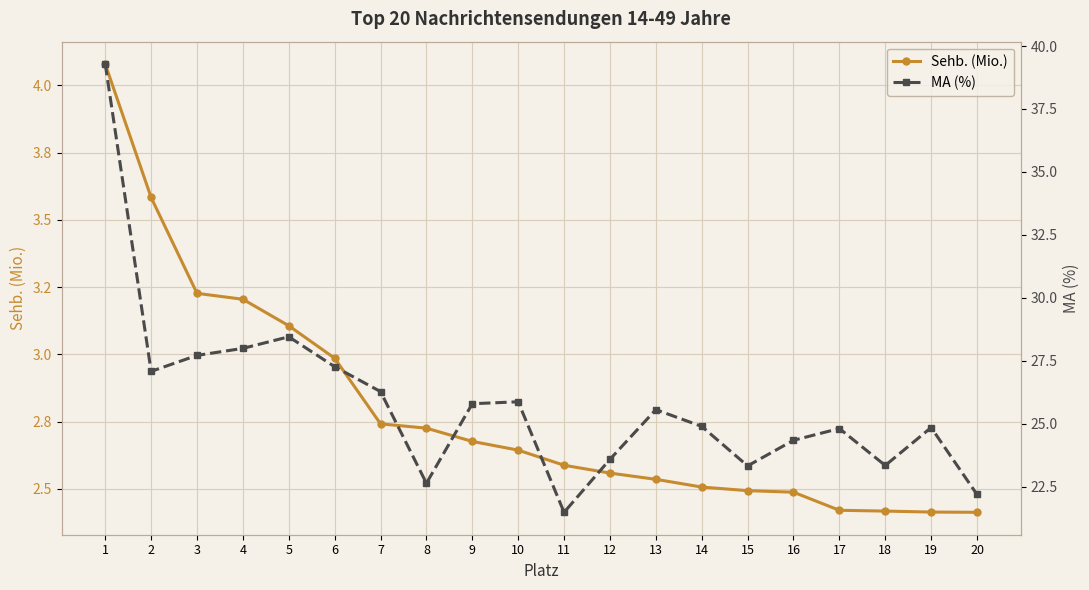

What is the highest value of the MA (%) series?

39.3